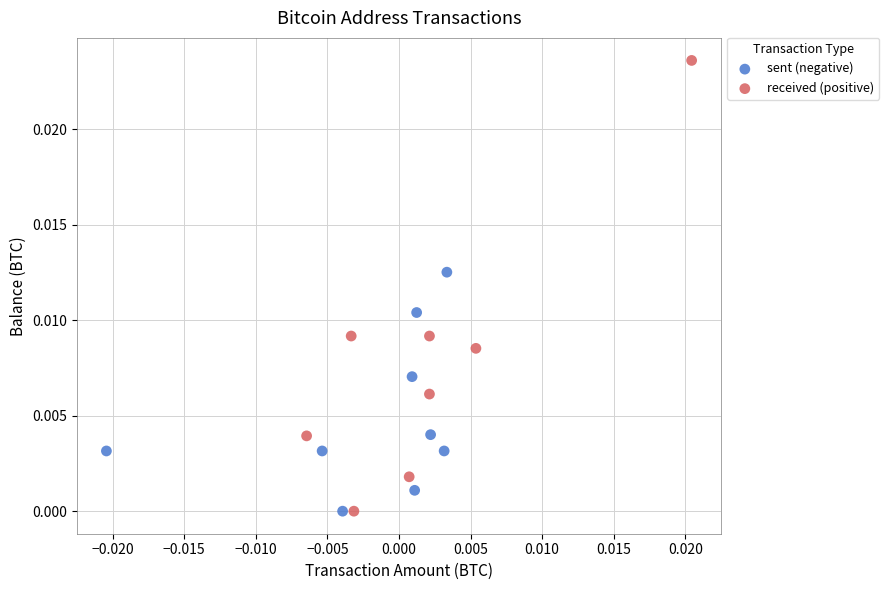

Which series reaches the maximum Y coordinate?

received (positive)